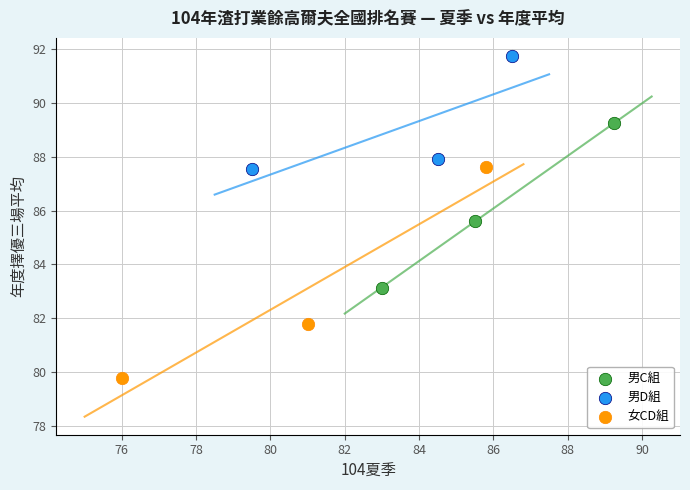

What are all the series names shown in the legend?

男C組, 男D組, 女CD組